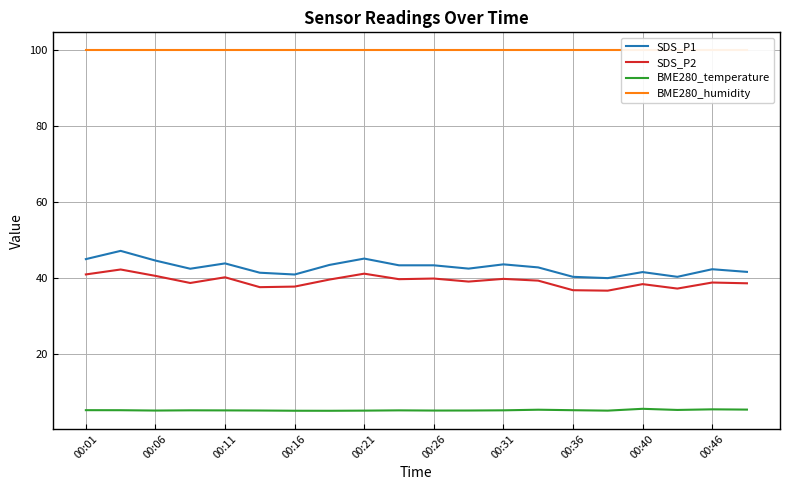

What is the average value of the SDS_P2 series?

39.3